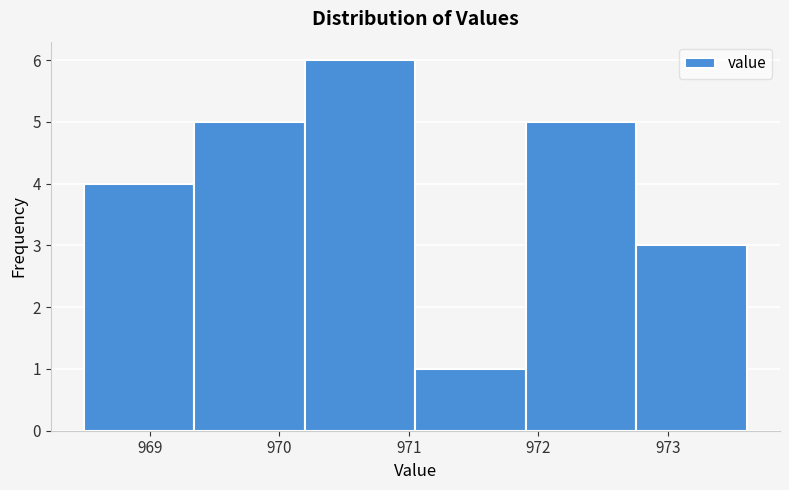

Reading left to right, list every bar in this chart as the range it spans on the x-axis followed by its height. Neither the bar edges nor the heights are printed on the chart, so give them approximately, as read against the axes.

968.5 to 969.3: 4
969.3 to 970.2: 5
970.2 to 971.1: 6
971.1 to 971.9: 1
971.9 to 972.8: 5
972.8 to 973.6: 3